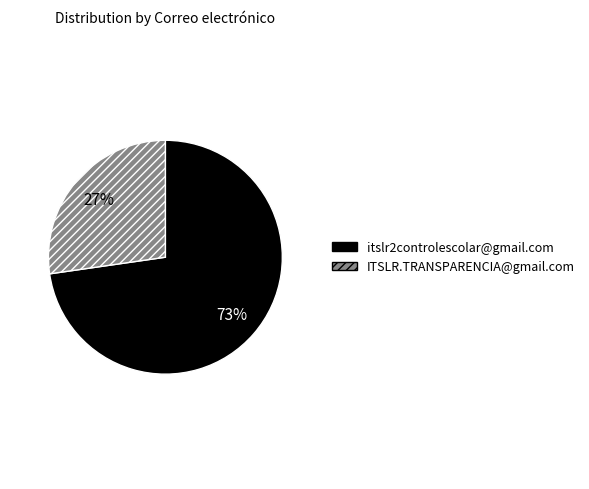

To the nearest percent, what is the combined percentage of ITSLR.TRANSPARENCIA@gmail.com and itslr2controlescolar@gmail.com?

100%